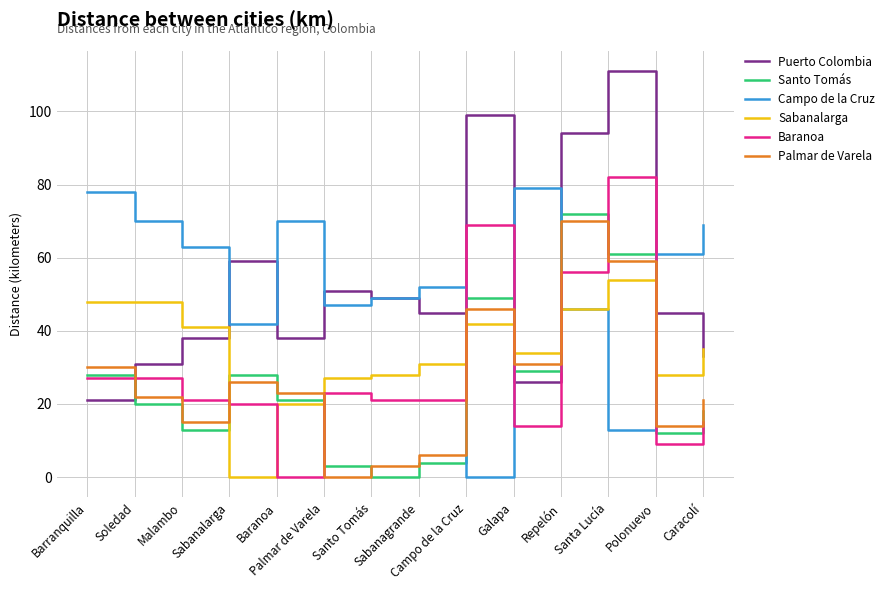

How many lines are shown in the chart?

6